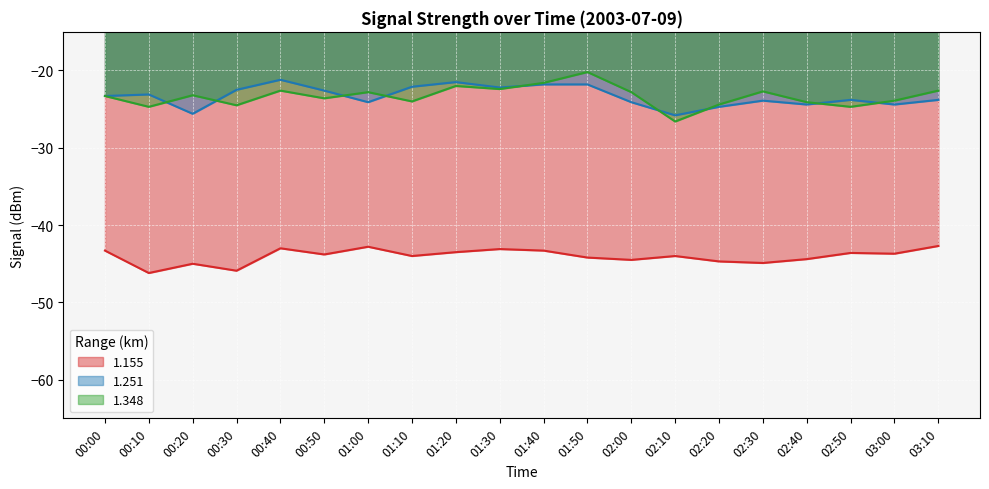

What is the minimum value for 1.251?

-25.8